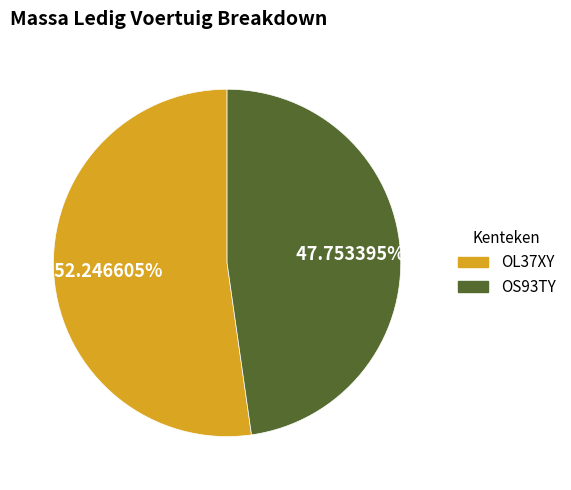

To the nearest percent, what is the difference between the OL37XY and OS93TY slice percentages?

4%